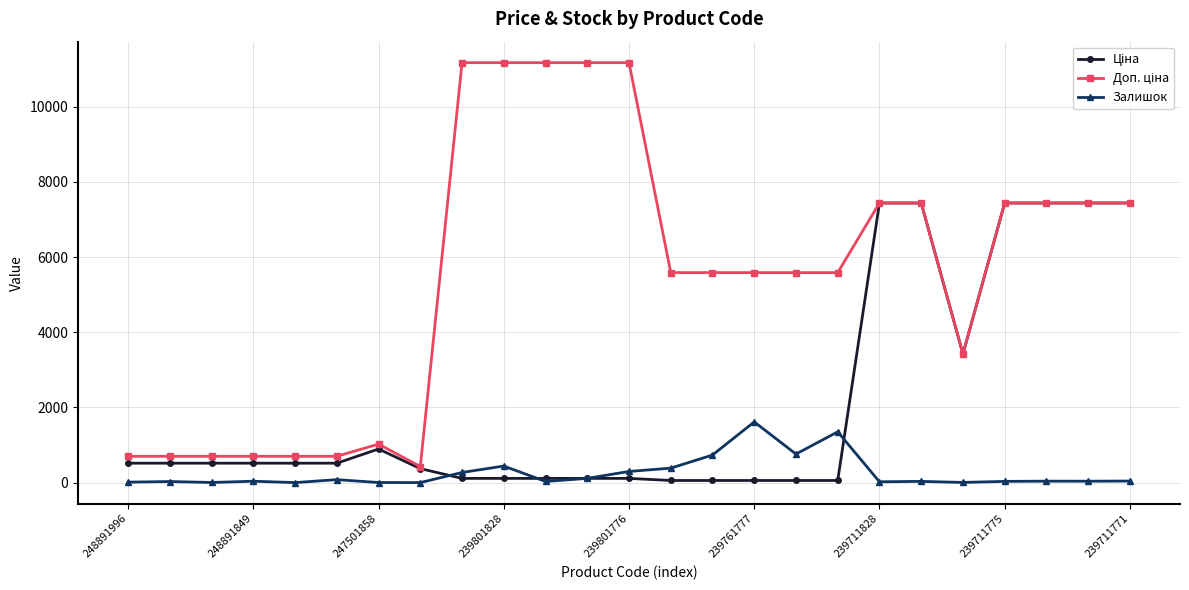

How many series are shown in this chart?

3